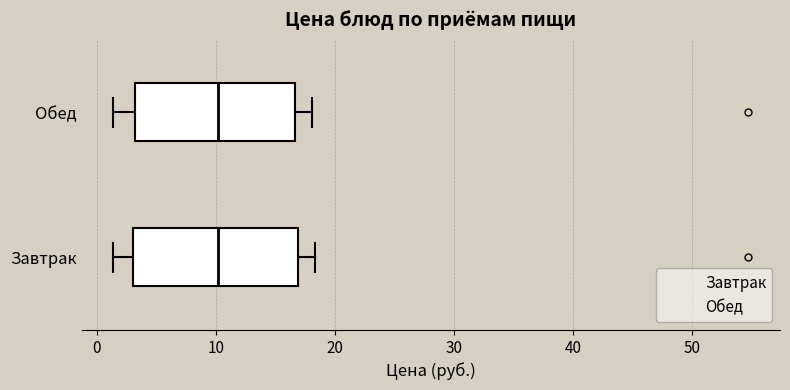

Reading bottom to top, transcribe this box plot: for each box, give where its median line is, the range the box spans, and where its two whiskers end, as read against the x-axis. The values are not printed on the chart, so give them approximately, as read against the axis.

Завтрак: median 10, box 3 to 17, whiskers 1 to 18
Обед: median 10, box 3 to 17, whiskers 1 to 18